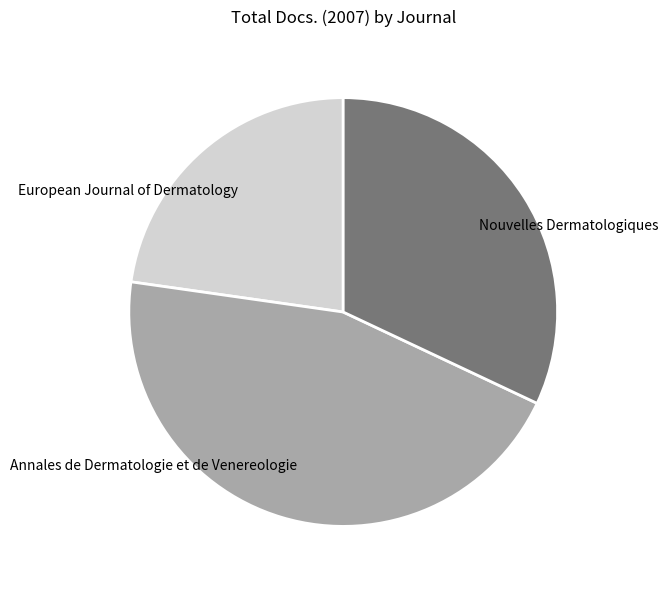

Rank the categories by value from lowest to highest.

European Journal of Dermatology, Nouvelles Dermatologiques, Annales de Dermatologie et de Venereologie